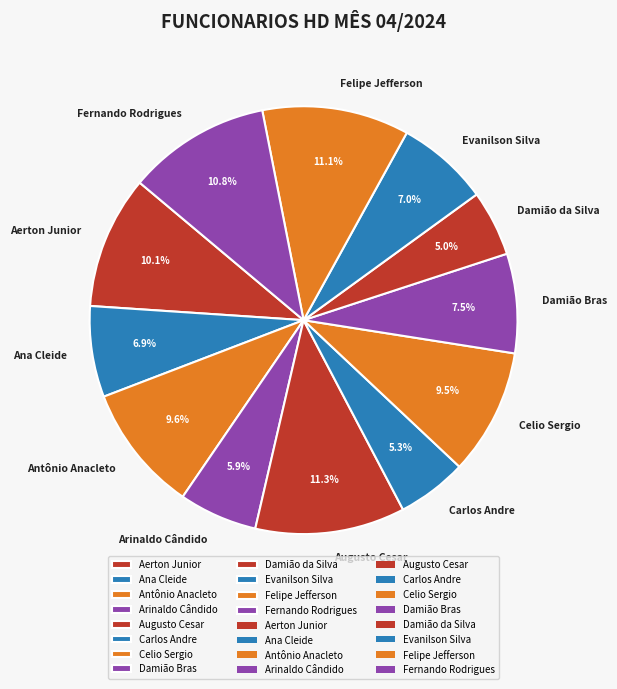

Is Felipe Jefferson the majority of the pie?

No